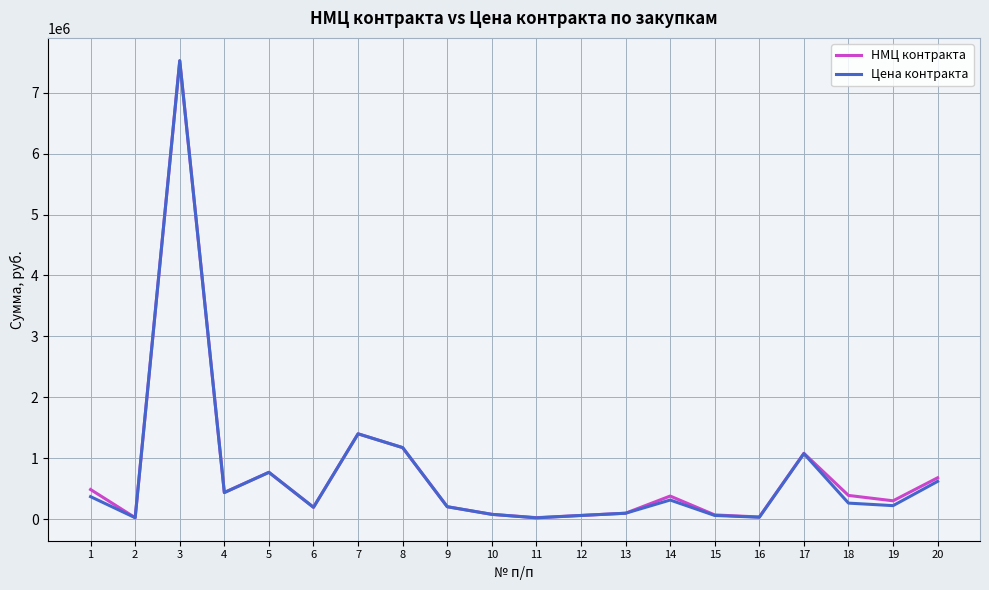

Where does the Цена контракта series first go above 262035?

1